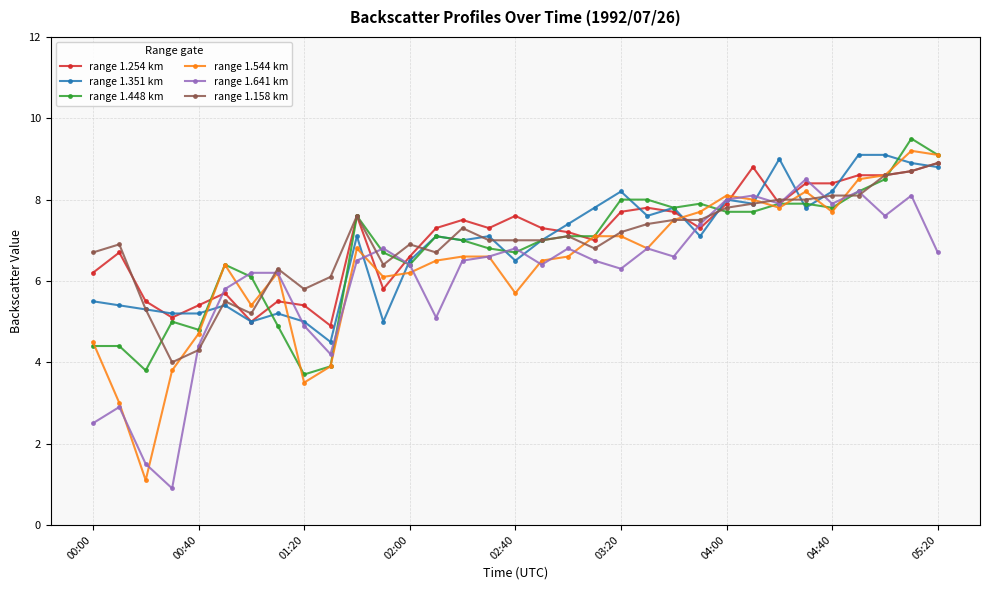

Reading left to right, what are all the values shown in this chart?

range 1.254 km: 6.2	6.7	5.5	5.1	5.4	5.7	5.0	5.5	5.4	4.9	7.6	5.8	6.6	7.3	7.5	7.3	7.6	7.3	7.2	7.0	7.7	7.8	7.7	7.3	7.9	8.8	7.9	8.4	8.4	8.6	8.6	8.7	8.9
range 1.351 km: 5.5	5.4	5.3	5.2	5.2	5.4	5.0	5.2	5.0	4.5	7.1	5.0	6.5	7.1	7.0	7.1	6.5	7.0	7.4	7.8	8.2	7.6	7.8	7.1	8.0	7.9	9.0	7.8	8.2	9.1	9.1	8.9	8.8
range 1.448 km: 4.4	4.4	3.8	5.0	4.8	6.4	6.1	4.9	3.7	3.9	7.6	6.7	6.4	7.1	7.0	6.8	6.7	7.0	7.1	7.1	8.0	8.0	7.8	7.9	7.7	7.7	7.9	7.9	7.8	8.2	8.5	9.5	9.1
range 1.544 km: 4.5	3.0	1.1	3.8	4.7	6.4	5.4	6.2	3.5	3.9	6.8	6.1	6.2	6.5	6.6	6.6	5.7	6.5	6.6	7.1	7.1	6.8	7.5	7.7	8.1	8.0	7.8	8.2	7.7	8.5	8.6	9.2	9.1
range 1.641 km: 2.5	2.9	1.5	0.9	4.4	5.8	6.2	6.2	4.9	4.2	6.5	6.8	6.4	5.1	6.5	6.6	6.8	6.4	6.8	6.5	6.3	6.8	6.6	7.4	8.0	8.1	7.9	8.5	7.9	8.2	7.6	8.1	6.7
range 1.158 km: 6.7	6.9	5.3	4.0	4.3	5.5	5.2	6.3	5.8	6.1	7.6	6.4	6.9	6.7	7.3	7.0	7.0	7.0	7.1	6.8	7.2	7.4	7.5	7.5	7.8	7.9	8.0	8.0	8.1	8.1	8.6	8.7	8.9